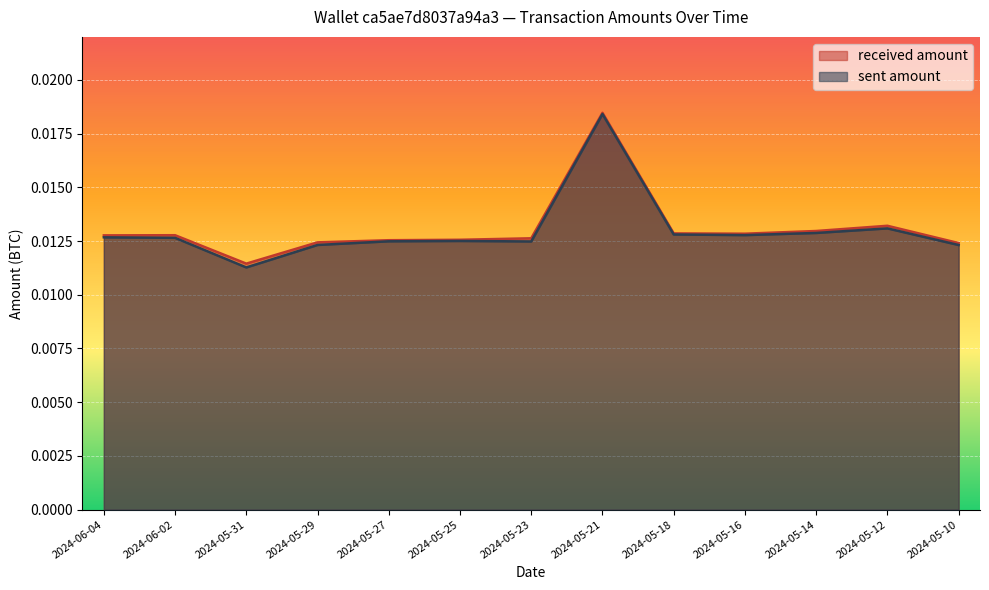

Count the number of categories in the chart.

13